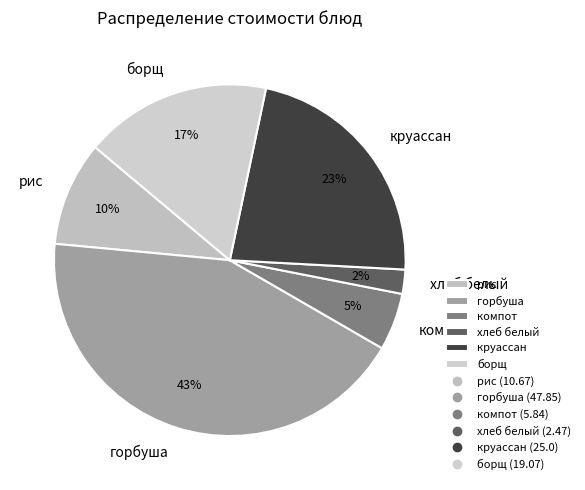

Does компот represent more than half of the total?

No